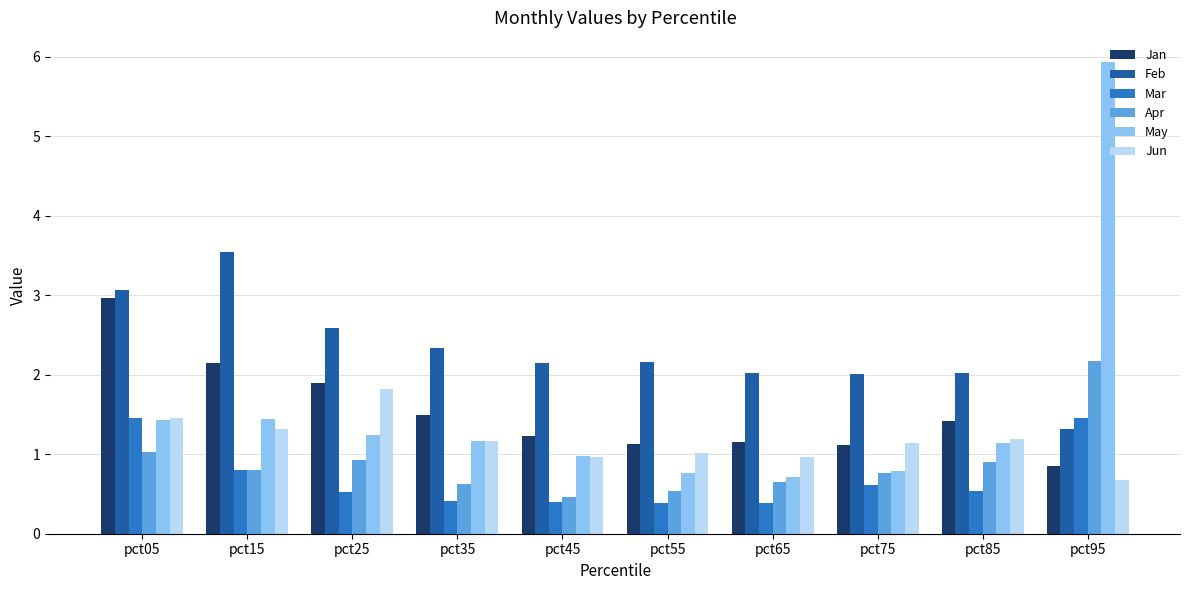

At how many categories does at least one series exceed 3?

3